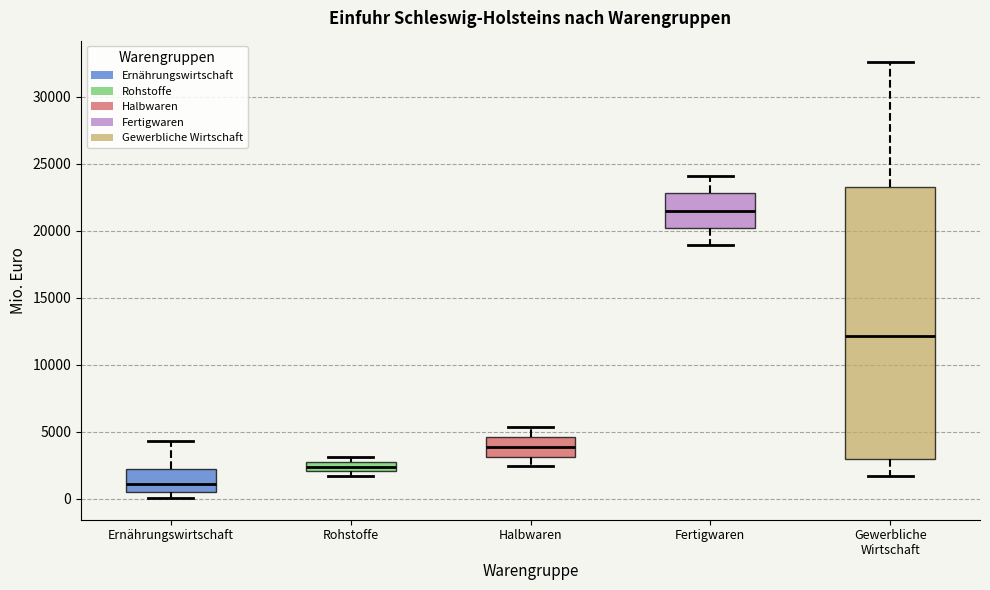

Where does the median line of the box for Rohstoffe sit on the y-axis? The values are not printed on the chart, so give them approximately, as read against the axis.

2500